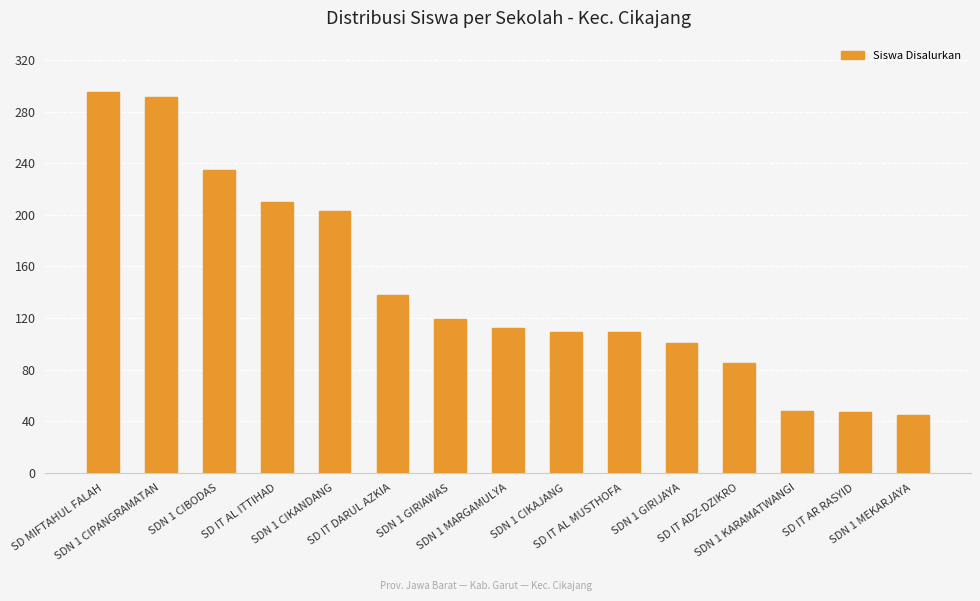

What is the difference between the second highest and minimum values?

246